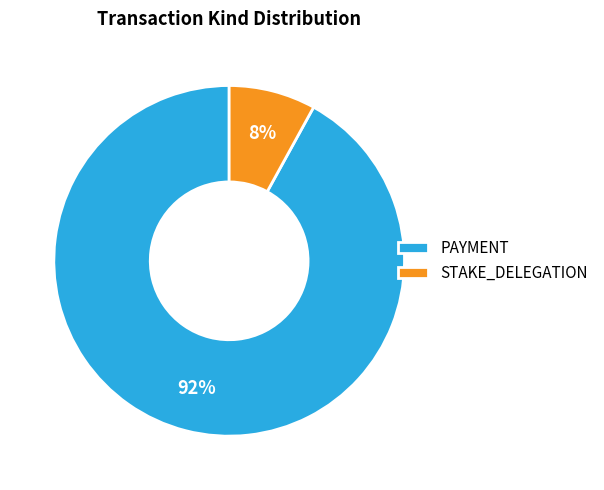

Is it true that PAYMENT is 83% of the pie?

False